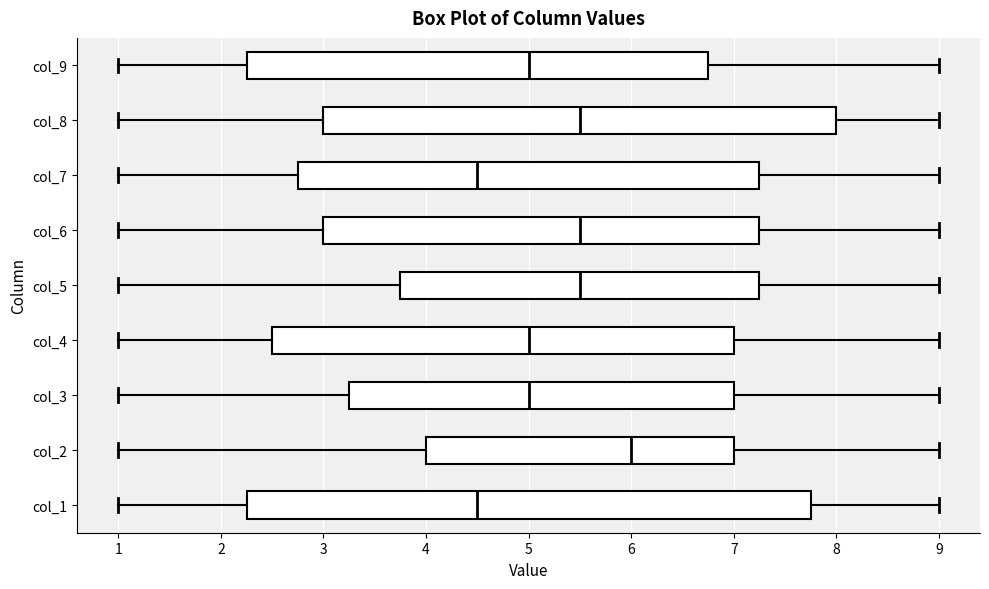

Reading bottom to top, read every box against the x-axis: the position of its median line, the range the box covers, and the ends of its whiskers. The values are not printed on the chart, so give them approximately, as read against the axis.

col_1: median 4.5, box 2.3 to 7.8, whiskers 1.0 to 9.0
col_2: median 6.0, box 4.0 to 7.0, whiskers 1.0 to 9.0
col_3: median 5.0, box 3.3 to 7.0, whiskers 1.0 to 9.0
col_4: median 5.0, box 2.5 to 7.0, whiskers 1.0 to 9.0
col_5: median 5.5, box 3.8 to 7.3, whiskers 1.0 to 9.0
col_6: median 5.5, box 3.0 to 7.3, whiskers 1.0 to 9.0
col_7: median 4.5, box 2.8 to 7.3, whiskers 1.0 to 9.0
col_8: median 5.5, box 3.0 to 8.0, whiskers 1.0 to 9.0
col_9: median 5.0, box 2.3 to 6.8, whiskers 1.0 to 9.0